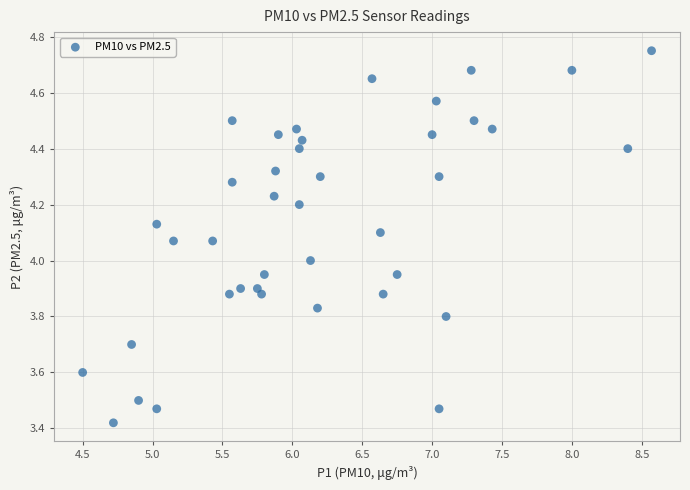

What is the range of Y values (max minus min)?

1.3